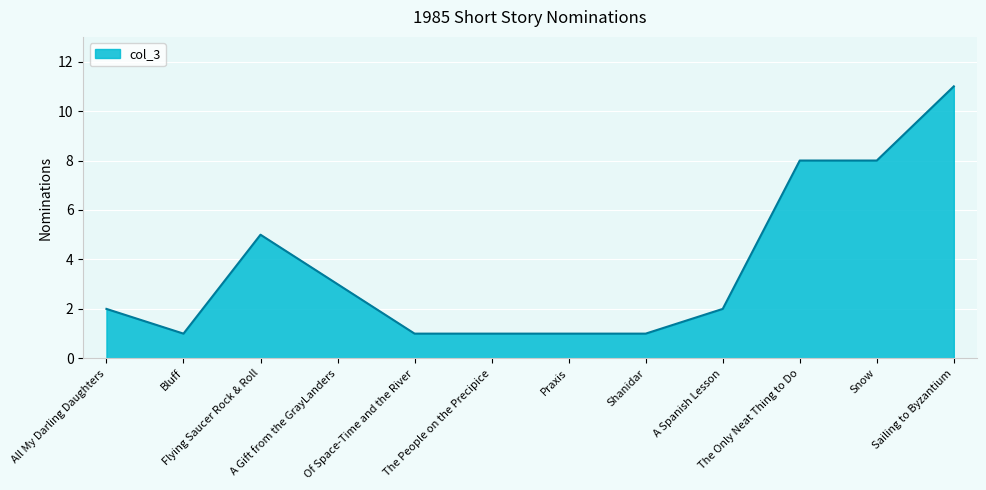

What is the difference between the maximum and minimum values?

10